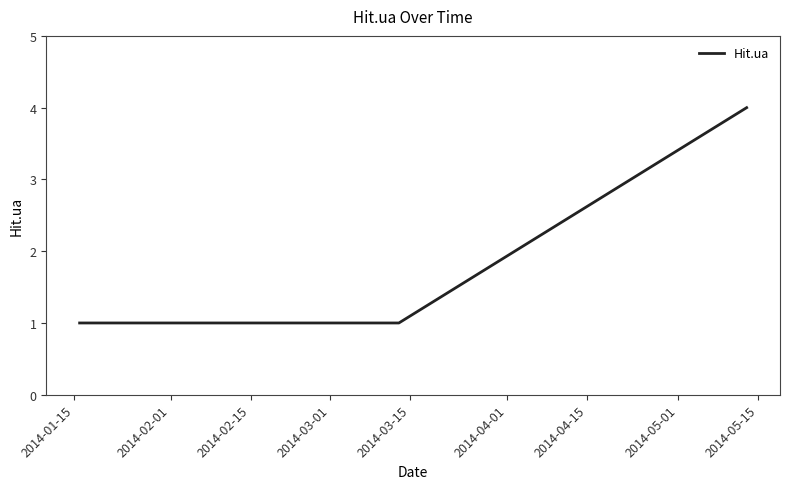

What is the maximum value shown in the chart?

4